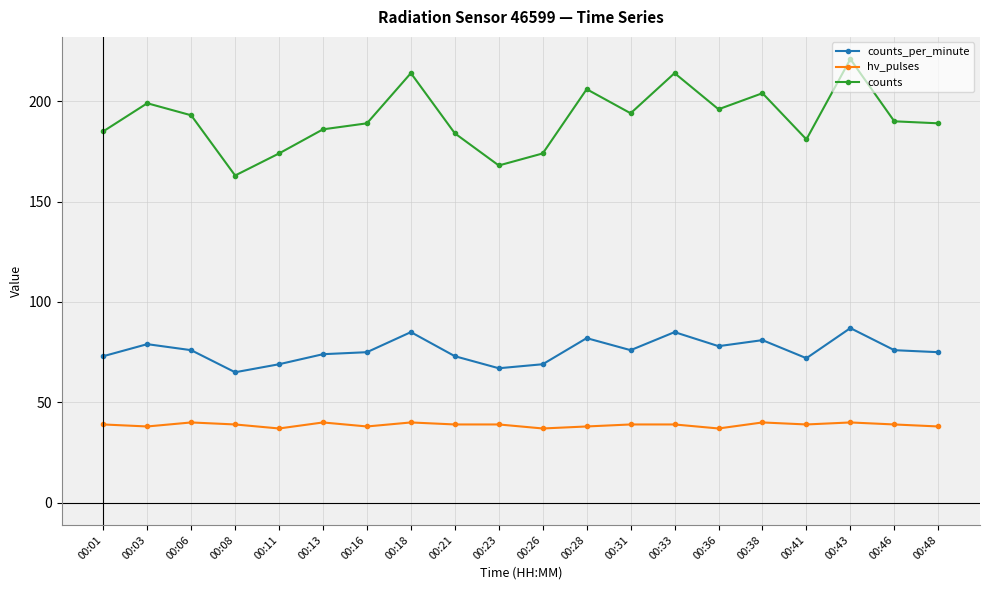

True or false: counts and hv_pulses intersect in this chart.

False